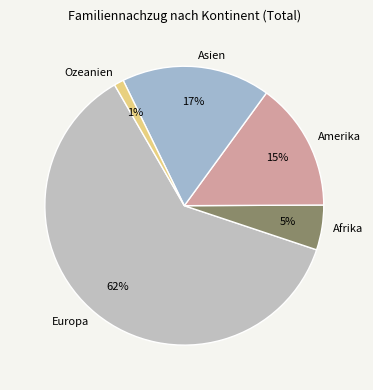

Is it true that Afrika is 5% of the pie?

True